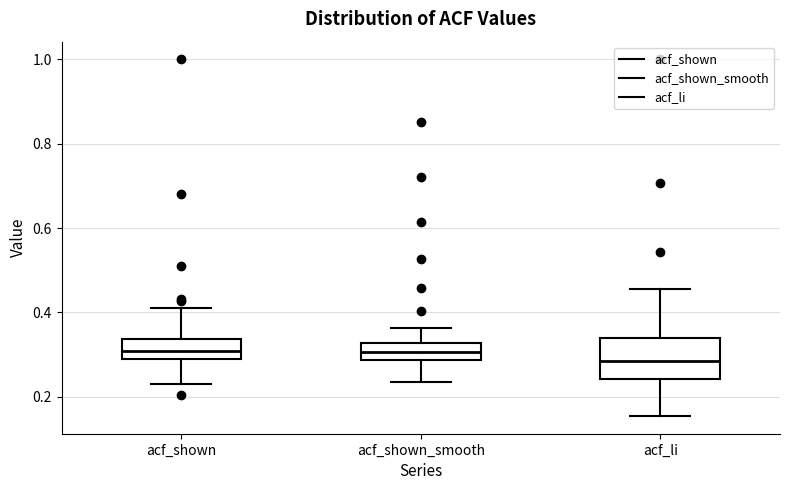

Where does the median line of the box for acf_shown_smooth sit on the y-axis? The values are not printed on the chart, so give them approximately, as read against the axis.

0.30